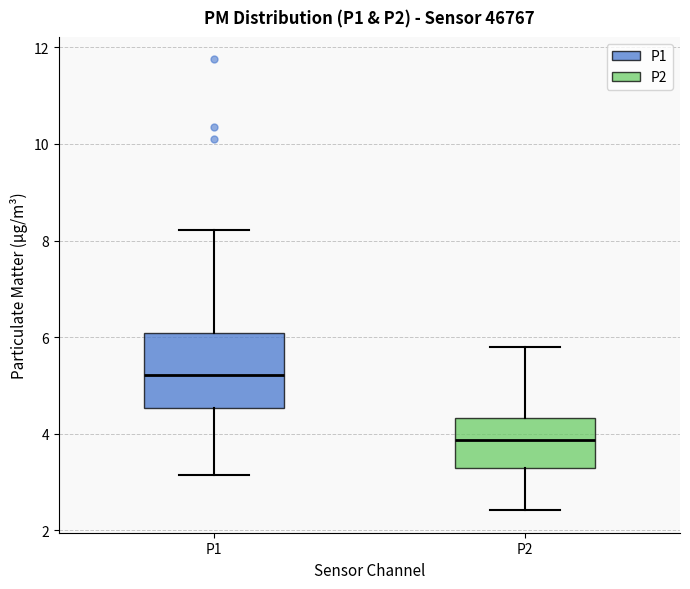

Reading left to right, transcribe this box plot: for each box, give where its median line is, the range the box spans, and where its two whiskers end, as read against the y-axis. The values are not printed on the chart, so give them approximately, as read against the axis.

P1: median 5.2, box 4.6 to 6.0, whiskers 3.2 to 8.2
P2: median 3.8, box 3.4 to 4.4, whiskers 2.4 to 5.8